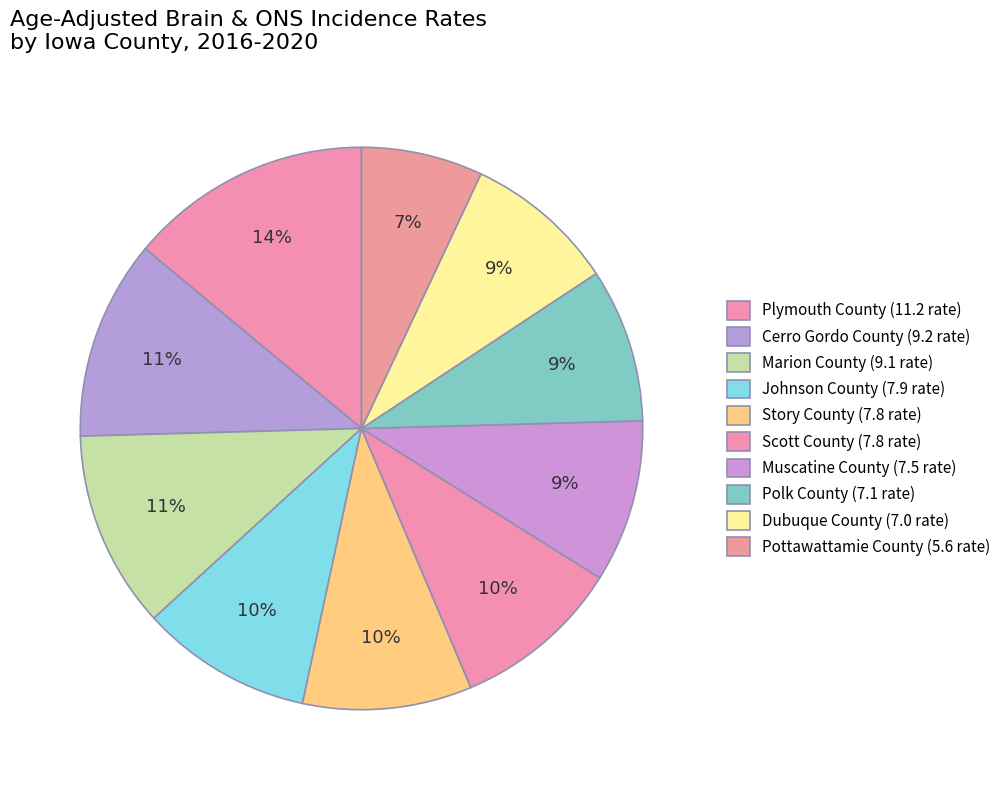

Count the number of slices in the pie.

10